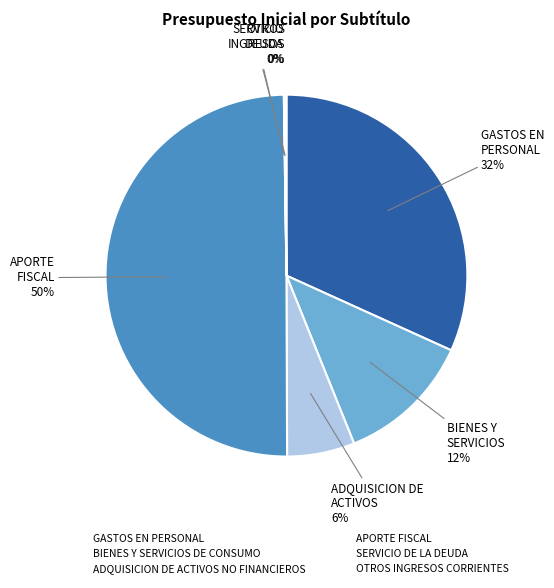

Combined, do SERVICIO DE LA DEUDA and ADQUISICION DE ACTIVOS NO FINANCIEROS account for over 50%?

No